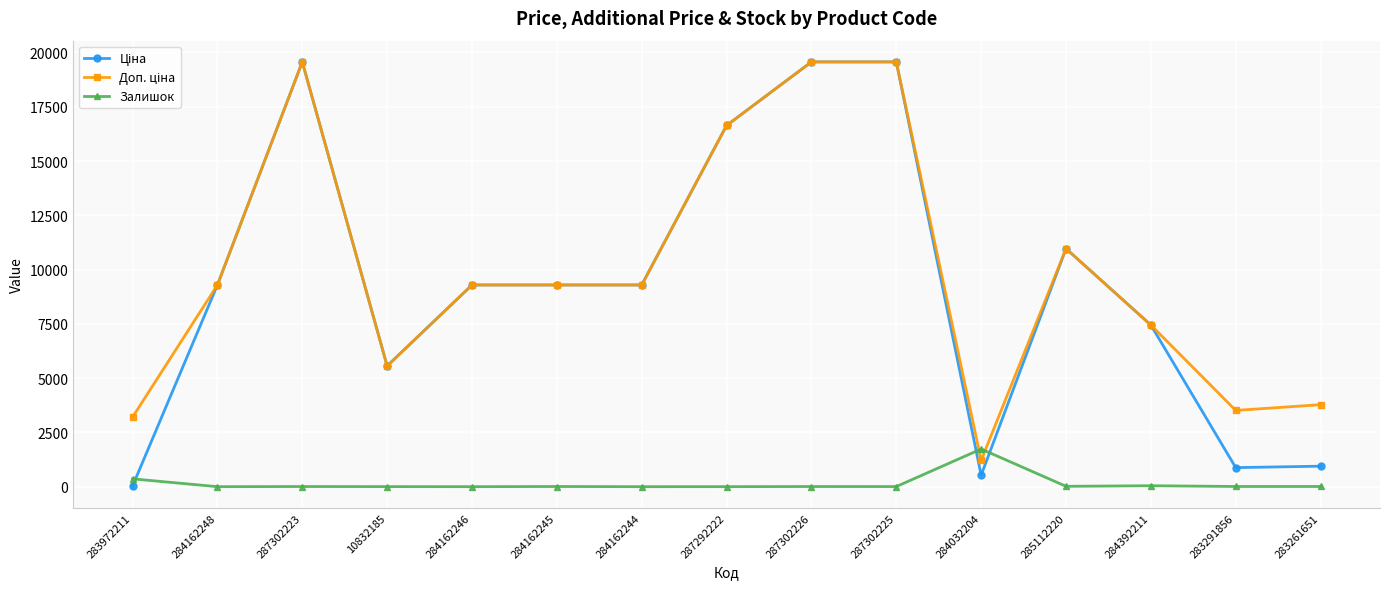

True or false: Залишок has more than 0 points higher than both neighbors.

True